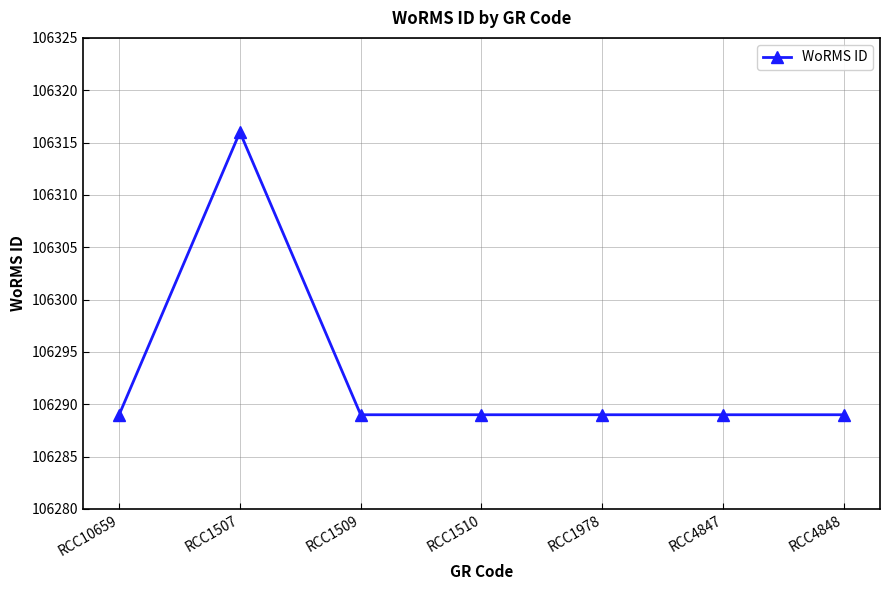

What is the minimum value shown in the chart?

106289